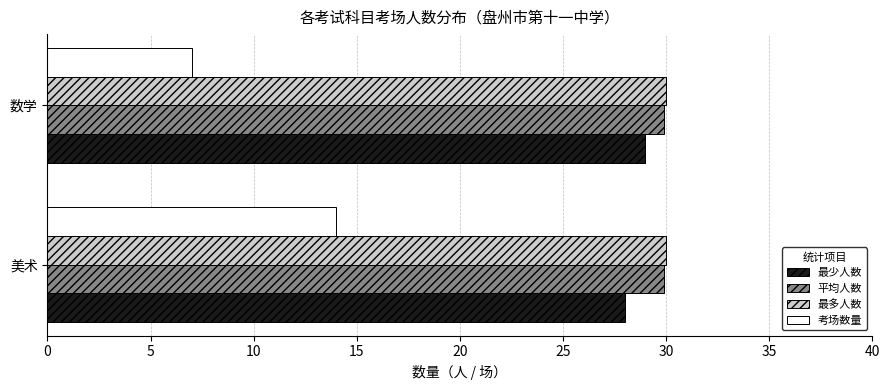

What are all the series names shown in the legend?

最少人数, 平均人数, 最多人数, 考场数量